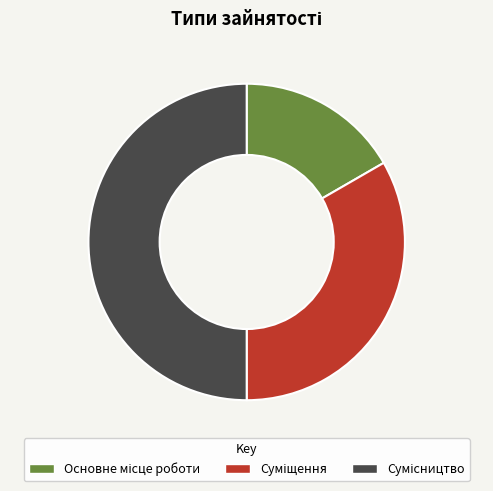

Count the number of slices in the pie.

3